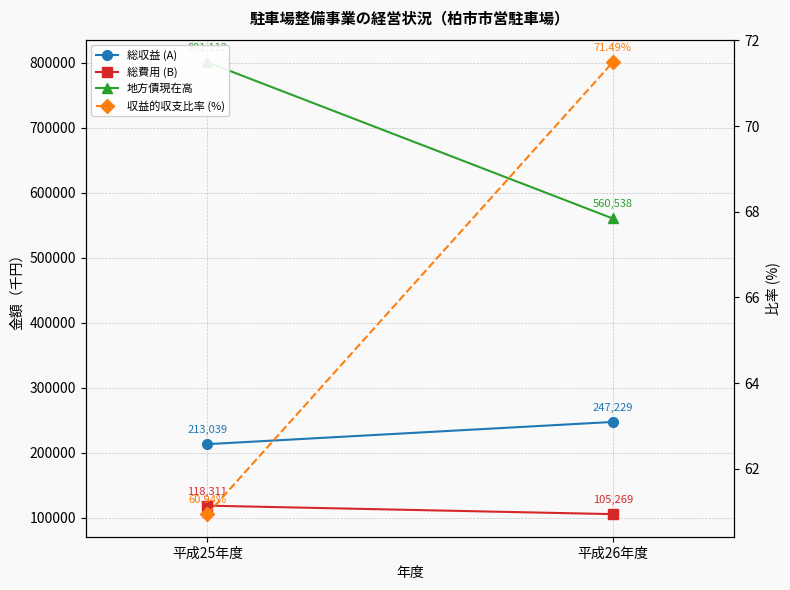

Is this an area chart (filled region under the line)?

No